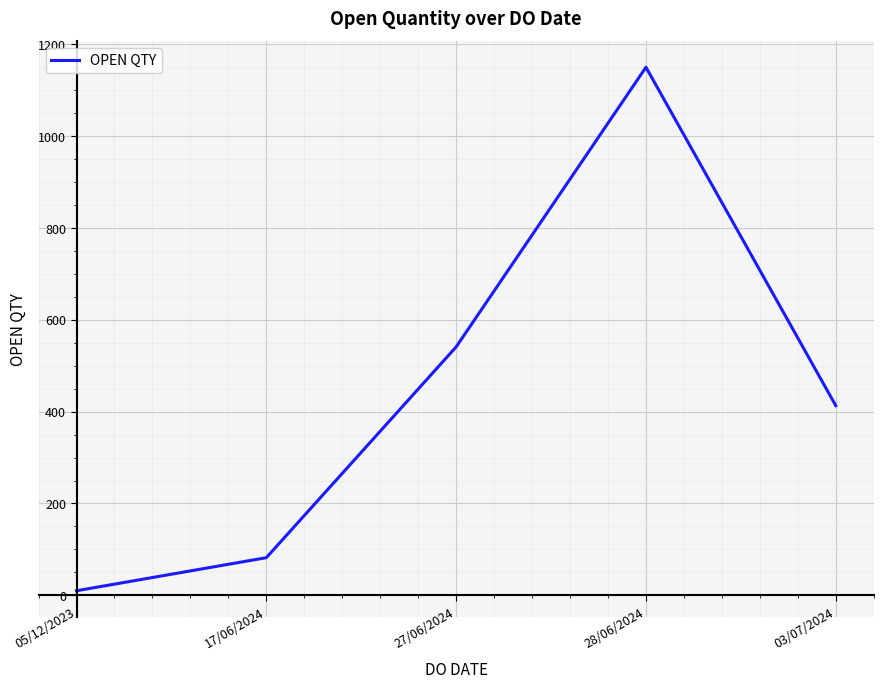

List the labels in order of value, largest first.

28/06/2024, 27/06/2024, 03/07/2024, 17/06/2024, 05/12/2023